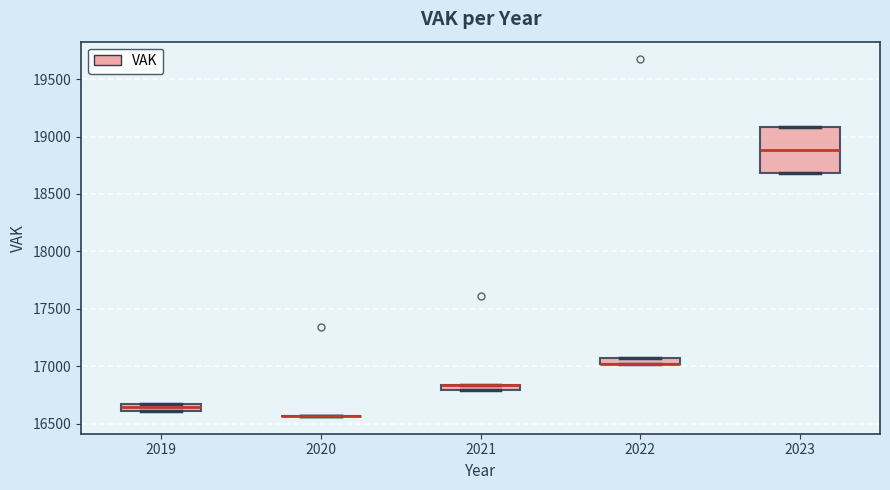

Comparing the boxes themselves (not the whiskers), which one is the tallest?

2023